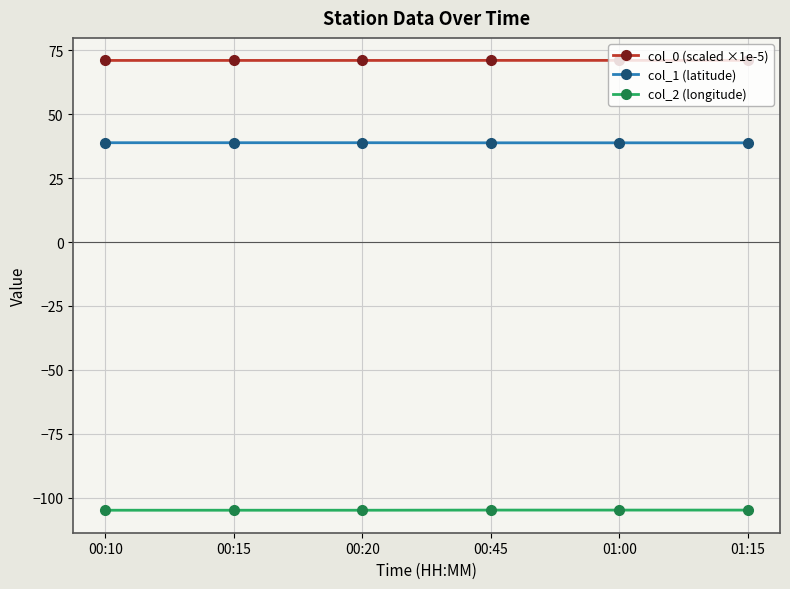

What is the difference between the maximum and minimum values in the col_2 (longitude) series?

0.1